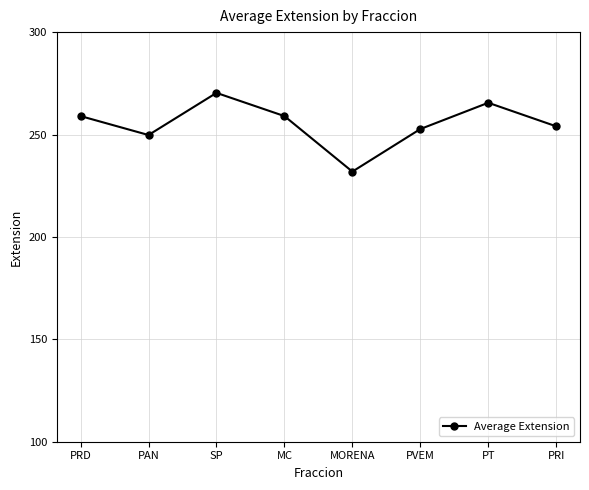

What is the maximum value shown in the chart?

270.3